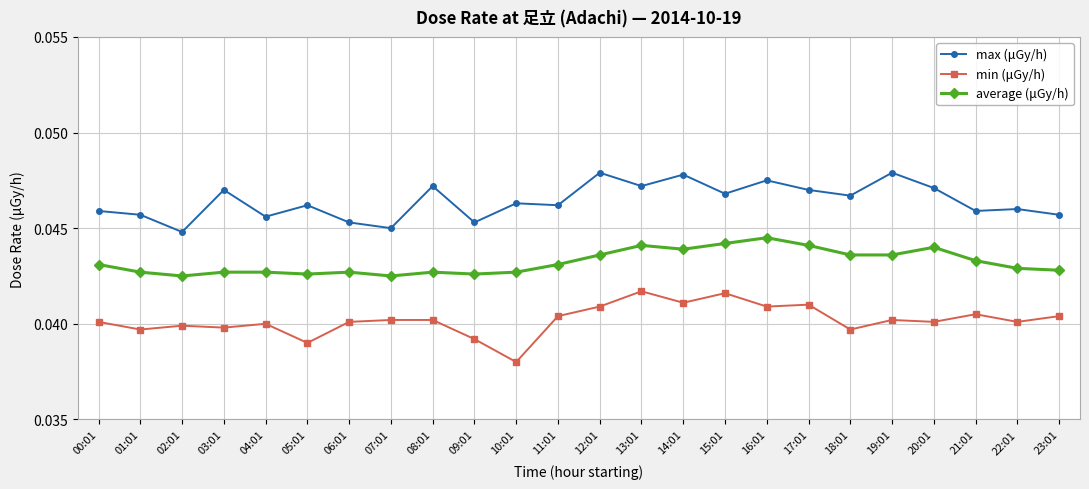

At which label does average (μGy/h) reach its peak?

16:01